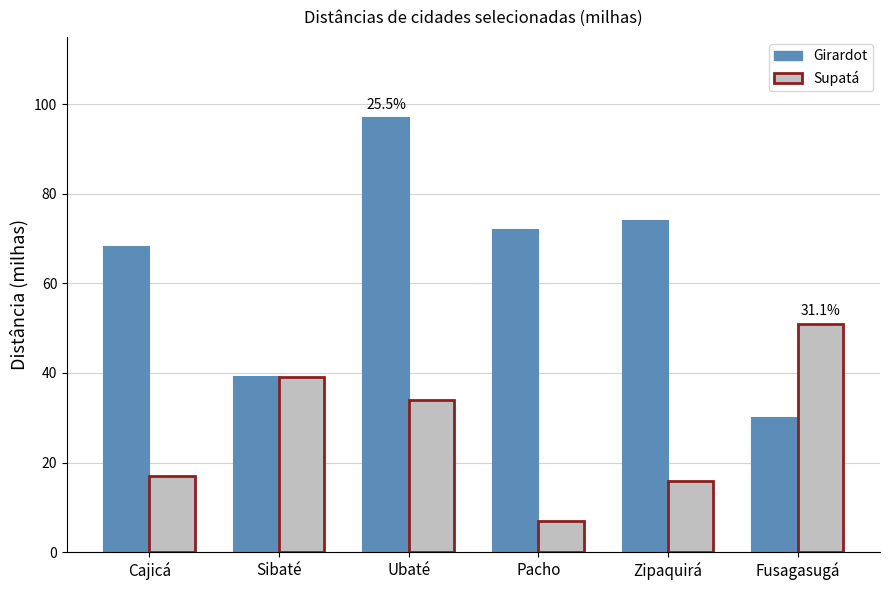

Rank the categories by Supatá value from highest to lowest.

Fusagasugá, Sibaté, Ubaté, Cajicá, Zipaquirá, Pacho